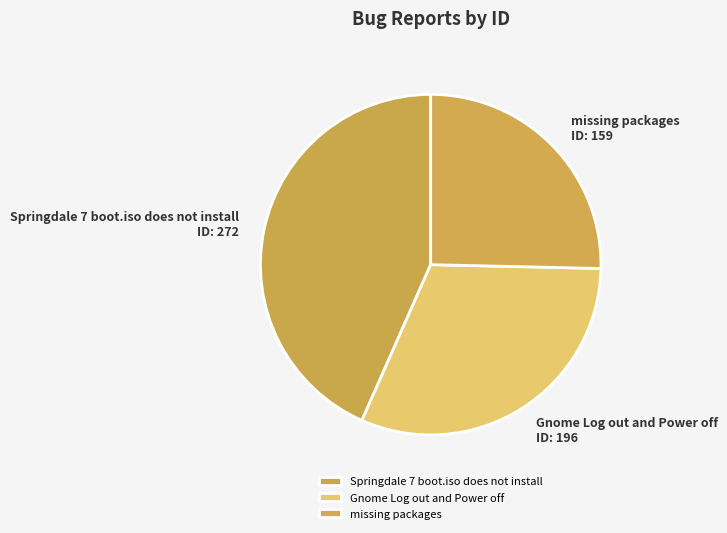

Combined, do Springdale 7 boot.iso does not install and missing packages account for over 50%?

Yes